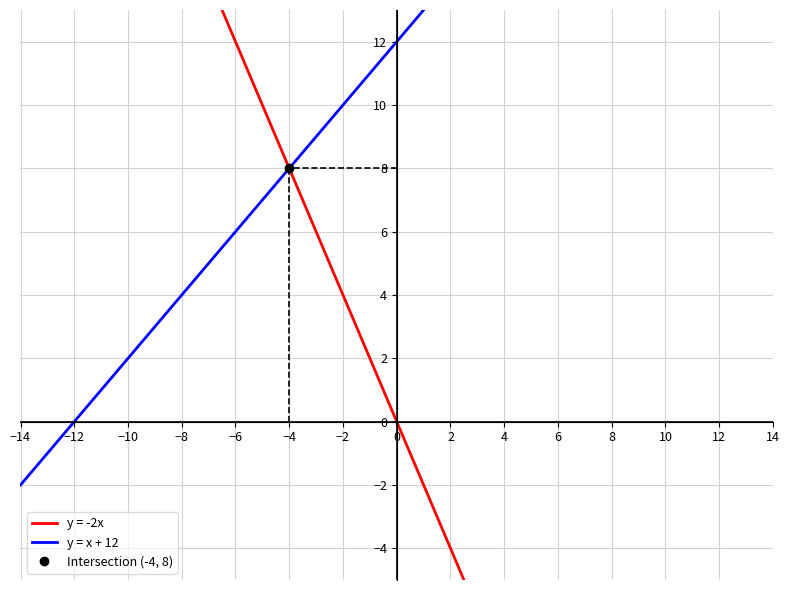

Count the y = -2x values in the range -4 to 4.

5